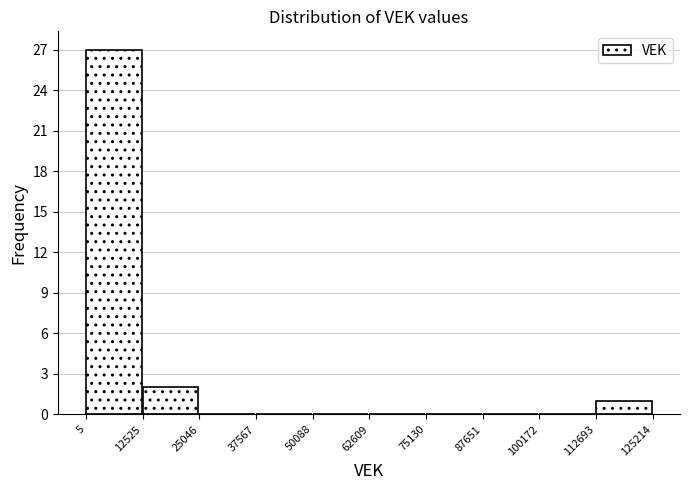

How tall is the bar that spans 112693 to 125214 on the x-axis? The values are not printed on the chart, so give them approximately, as read against the axis.

1